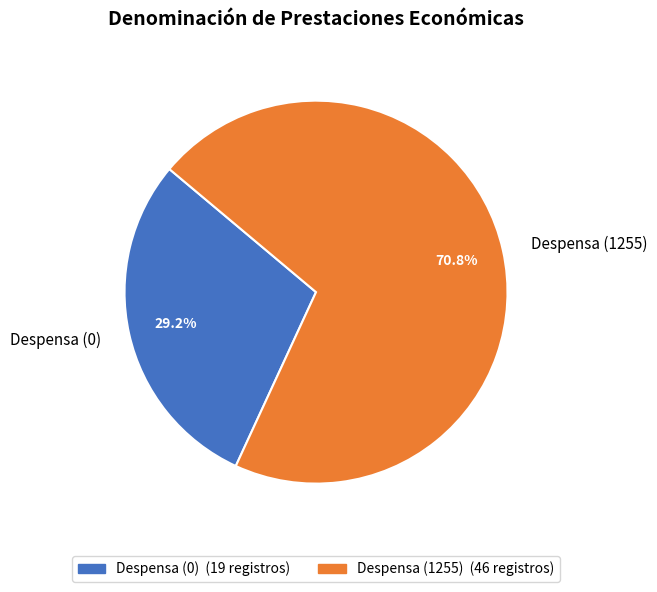

What is the majority slice?

Despensa (1255)